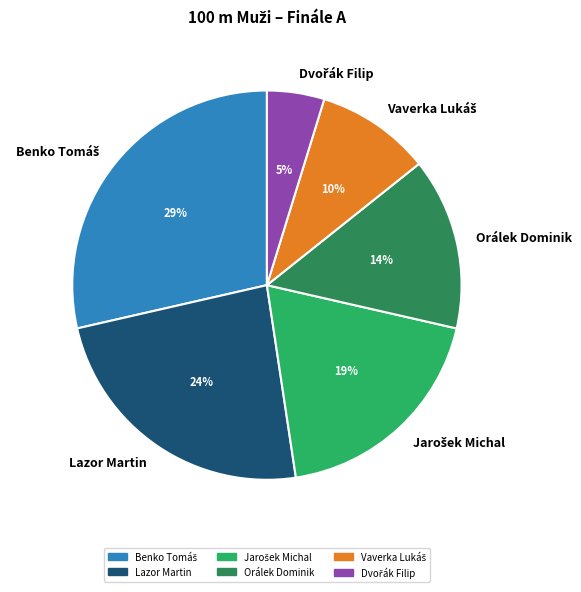

The Orálek Dominik slice represents 14% of the pie. True or false?

True